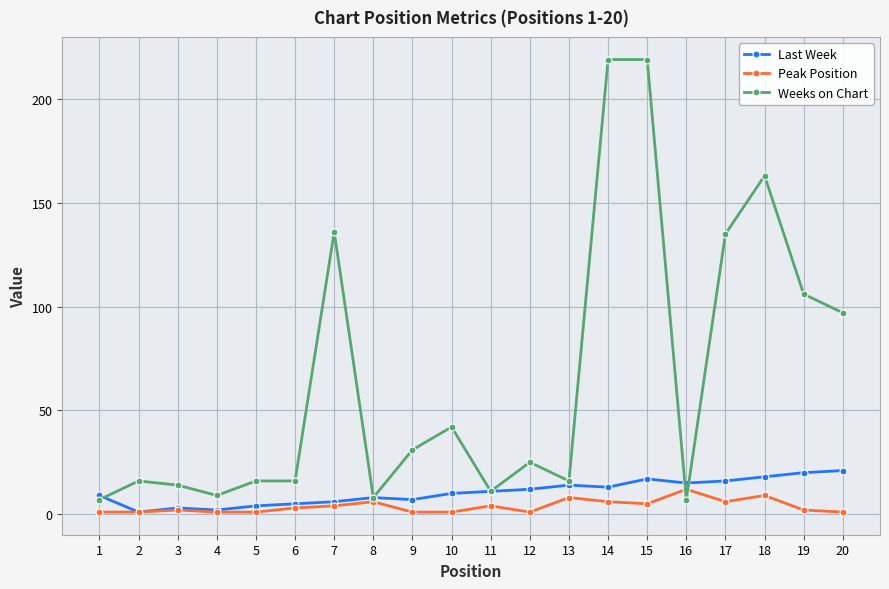

Which series has the largest total across all categories?

Weeks on Chart